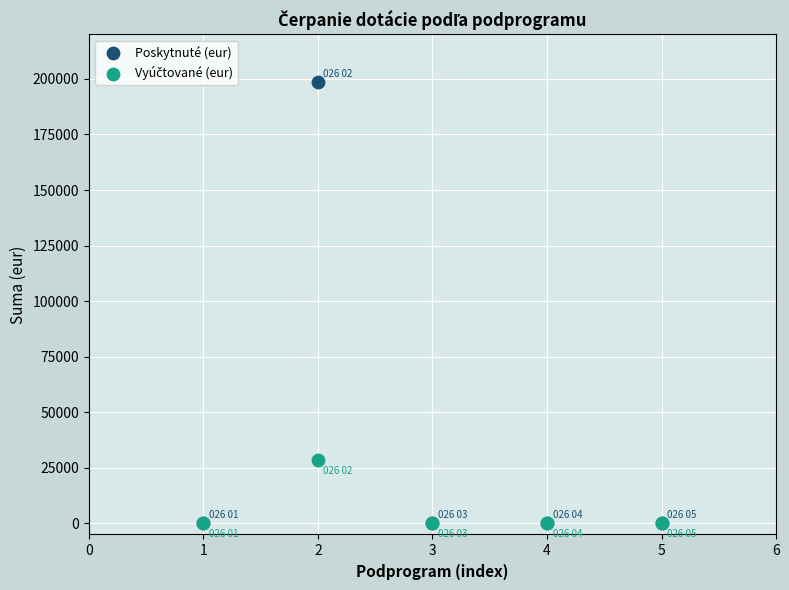

Across all series, what Y value is closest to 99235?

28450.7